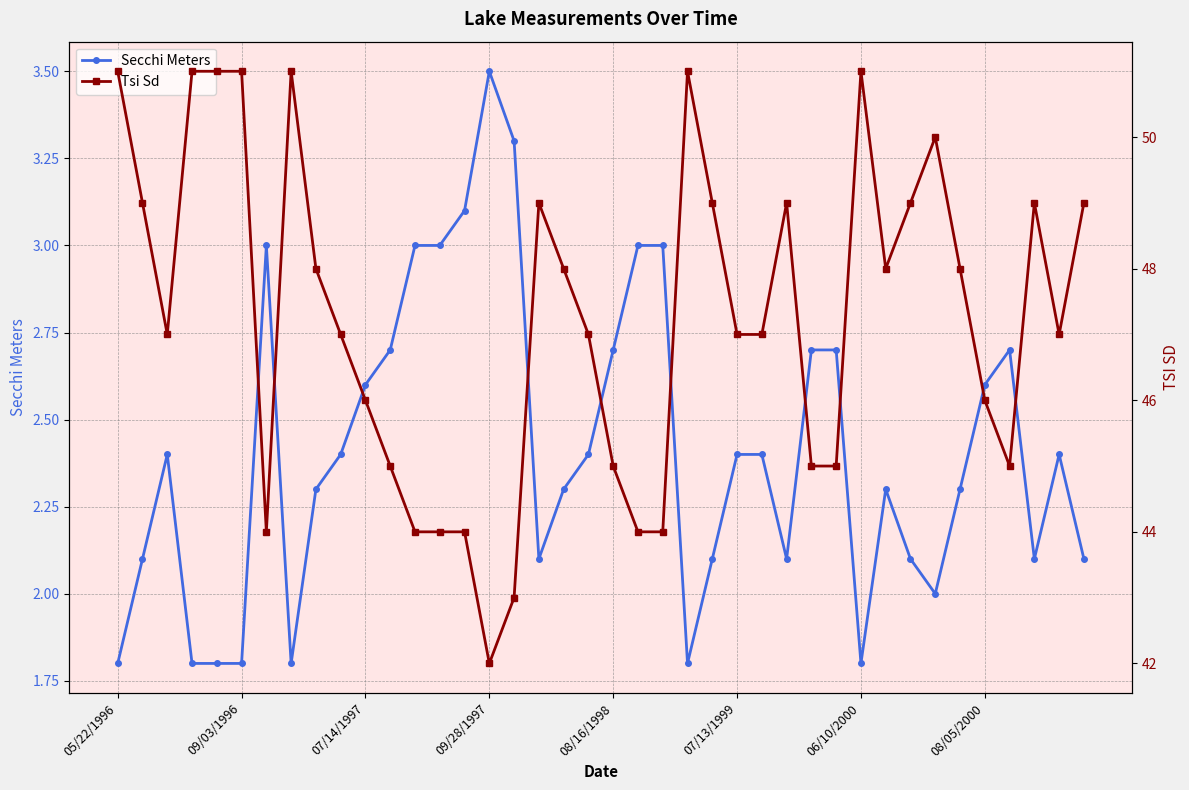

What is the maximum value for Secchi Meters?

3.5